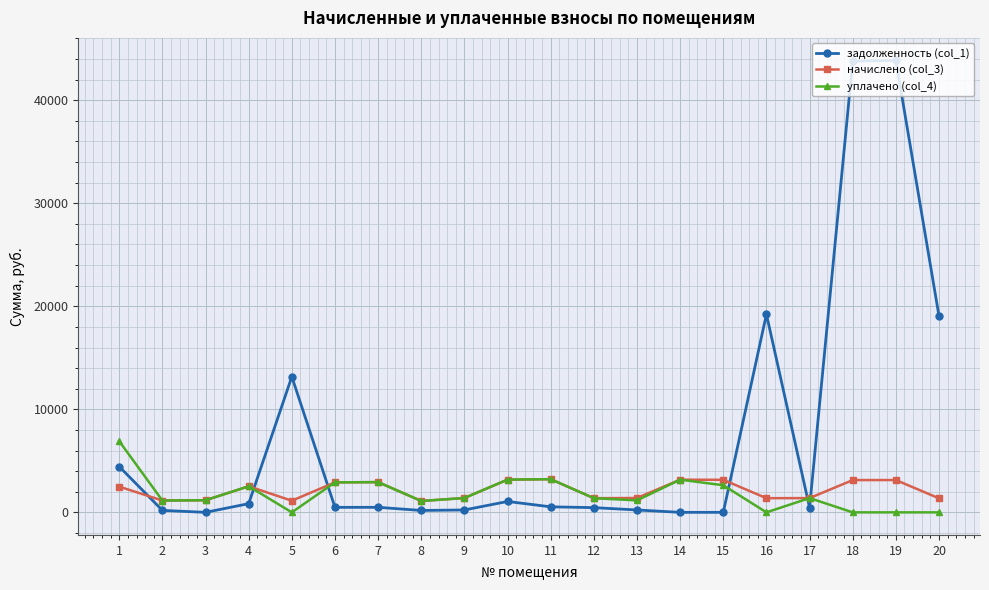

Is the value of задолженность (col_1) at 13 greater than the value of уплачено (col_4) at 14?

No